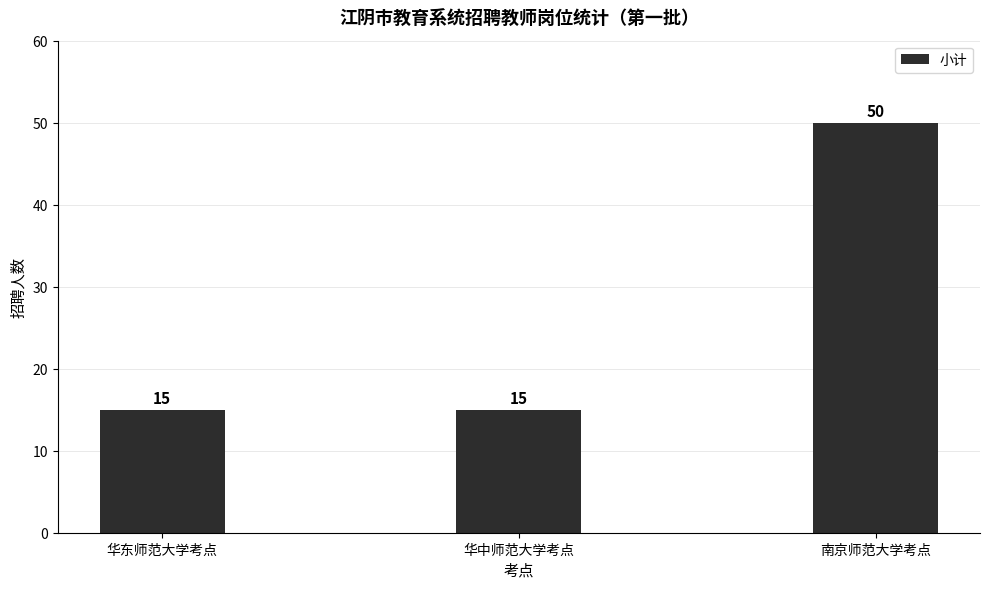

The chart shows a value of 15 at 南京师范大学考点. True or false?

False